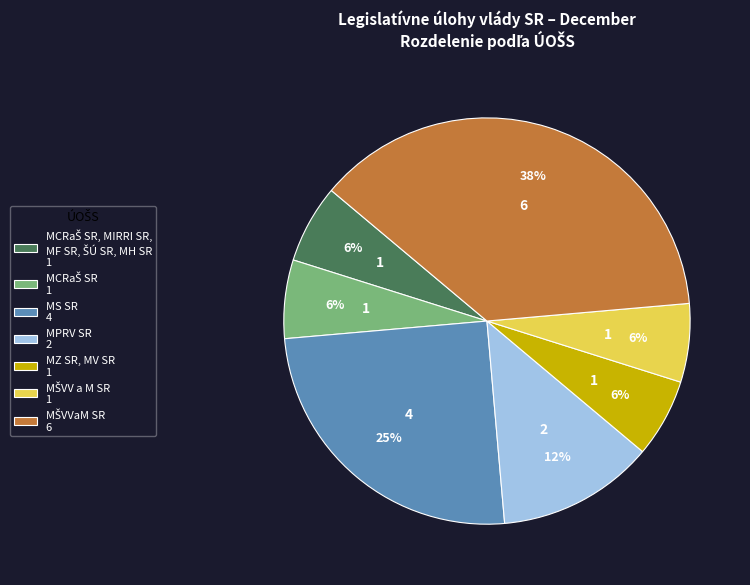

Does MPRV SR 2 account for over 50% of the chart?

No